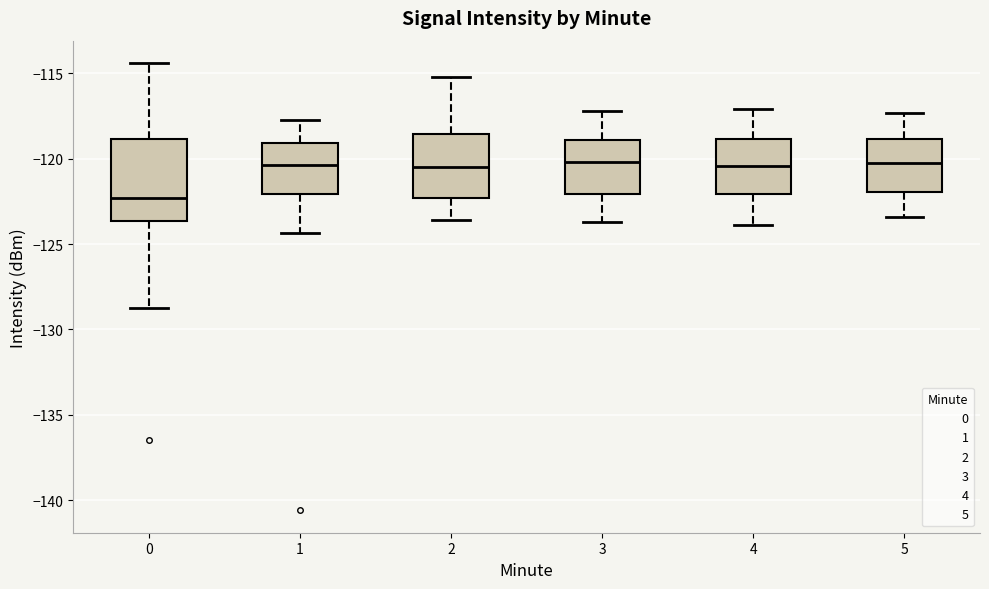

Comparing the boxes themselves (not the whiskers), which one is the tallest?

0